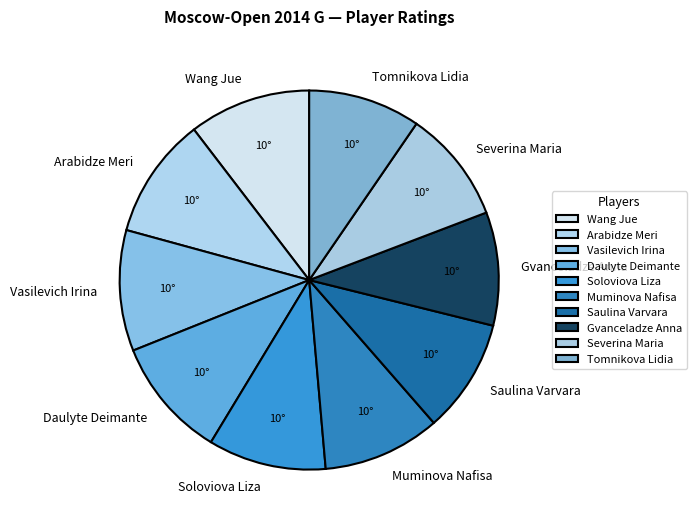

True or false: Vasilevich Irina accounts for 10% of the total.

True